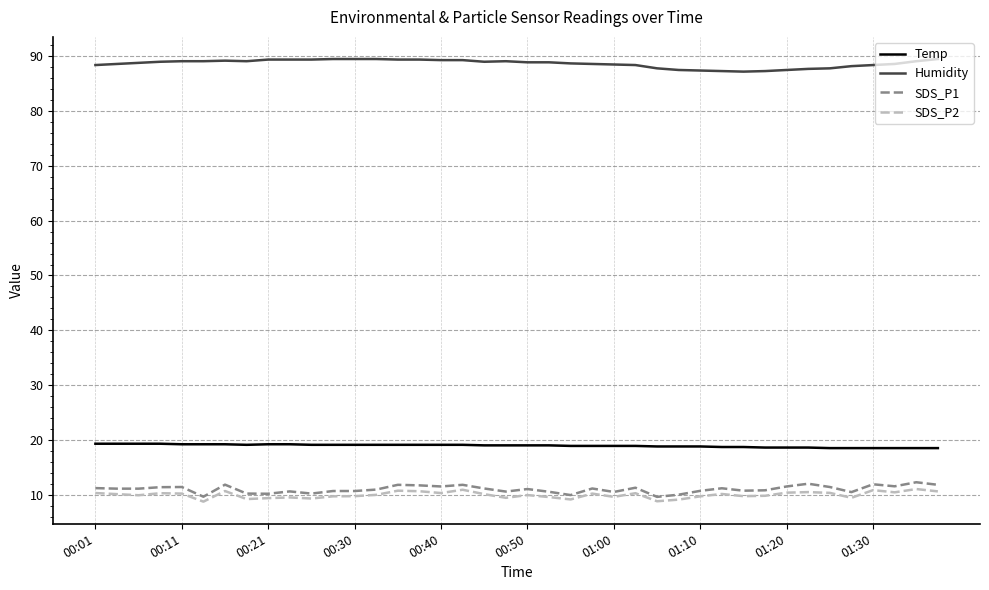

How many distinct data groups are displayed?

4